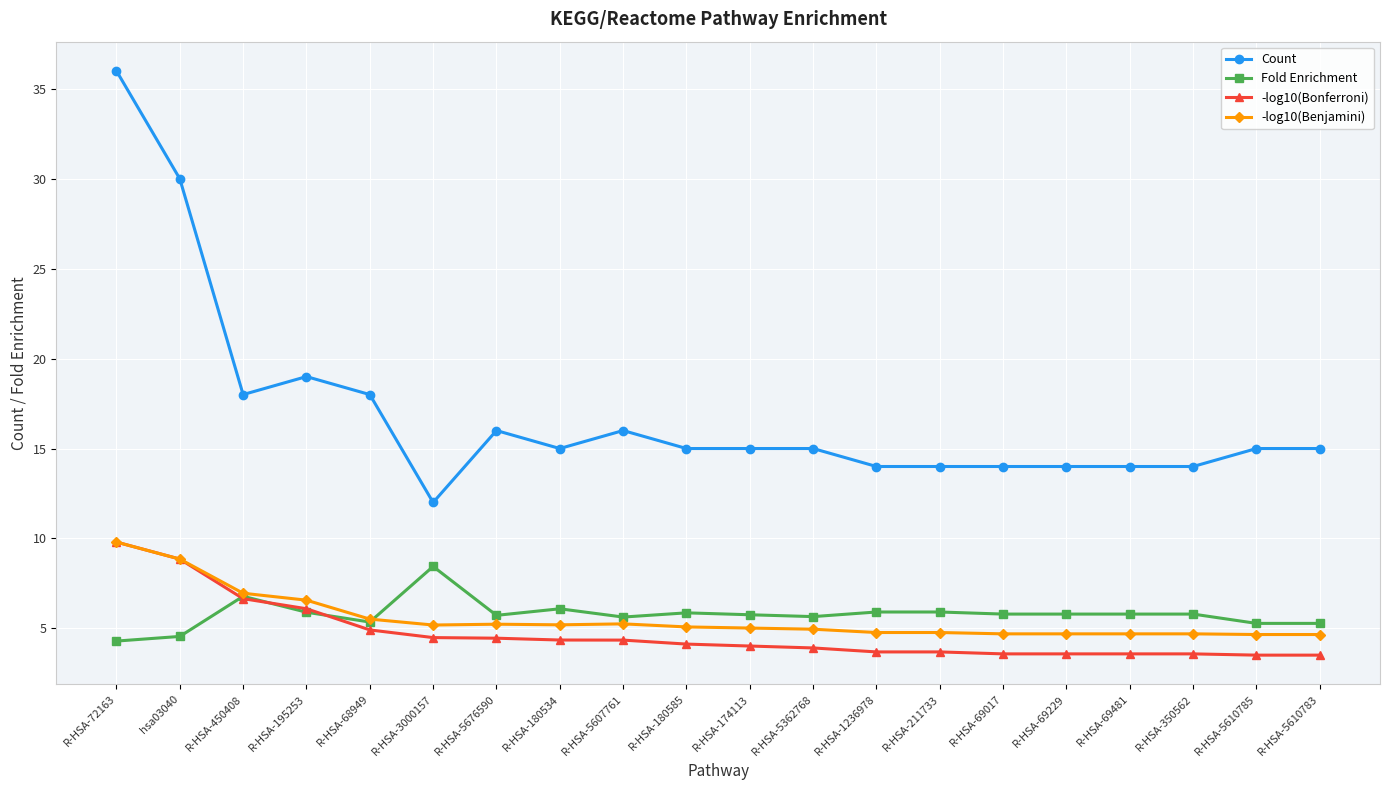

What is the difference between the highest and lowest values at R-HSA-1236978?

10.3